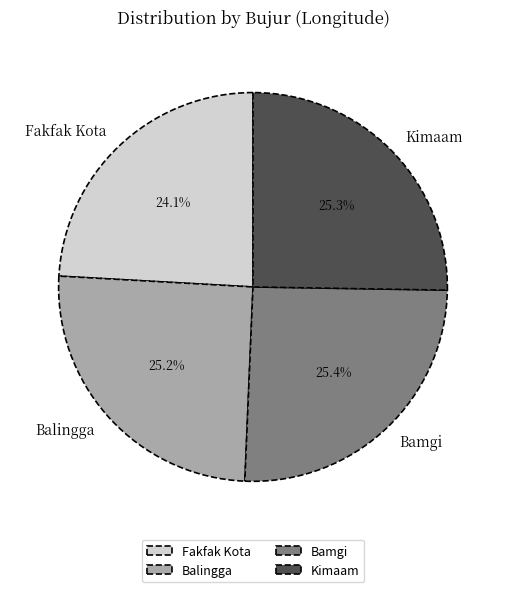

Which has a higher value, Fakfak Kota or Kimaam?

Kimaam